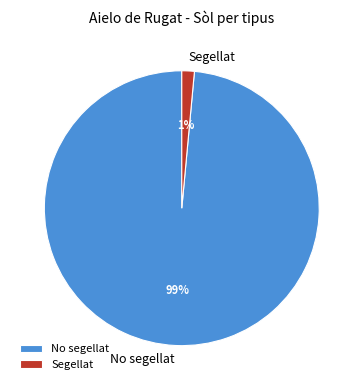

How many segments does this pie chart have?

2